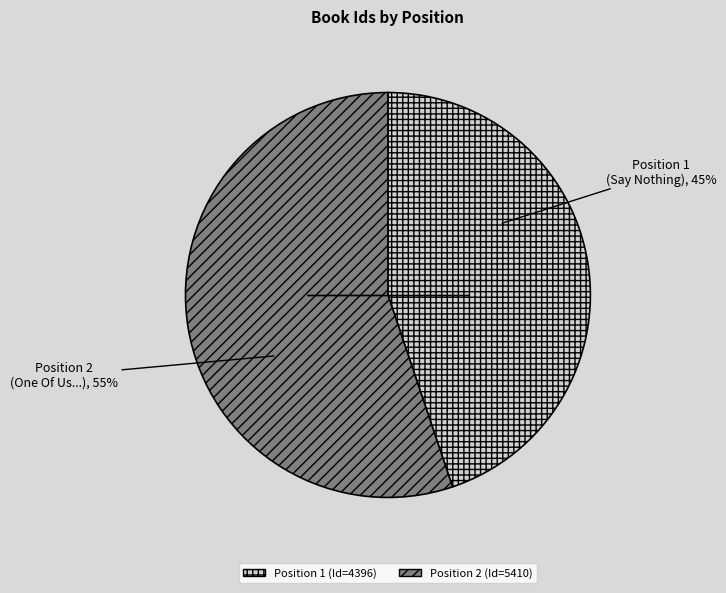

Is there any slice that represents more than half of the pie?

Yes